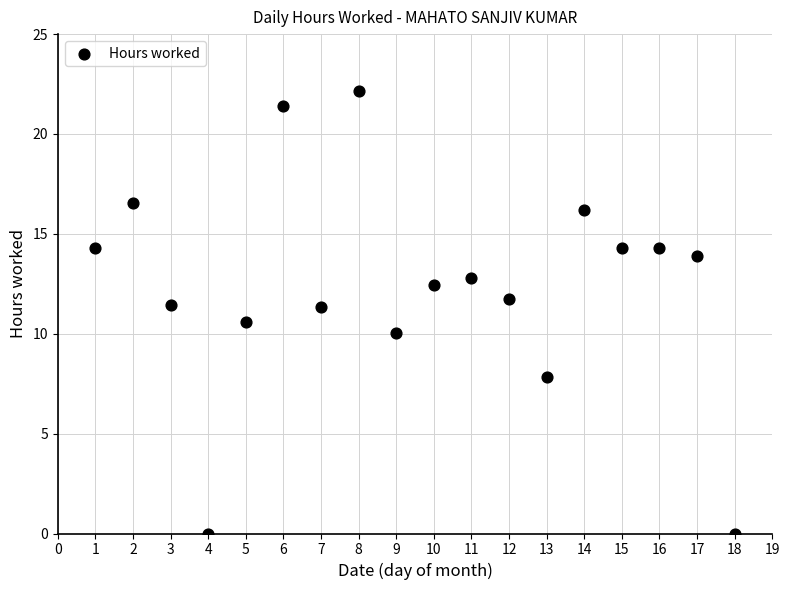

What is the range of X values (max minus min)?

17.0